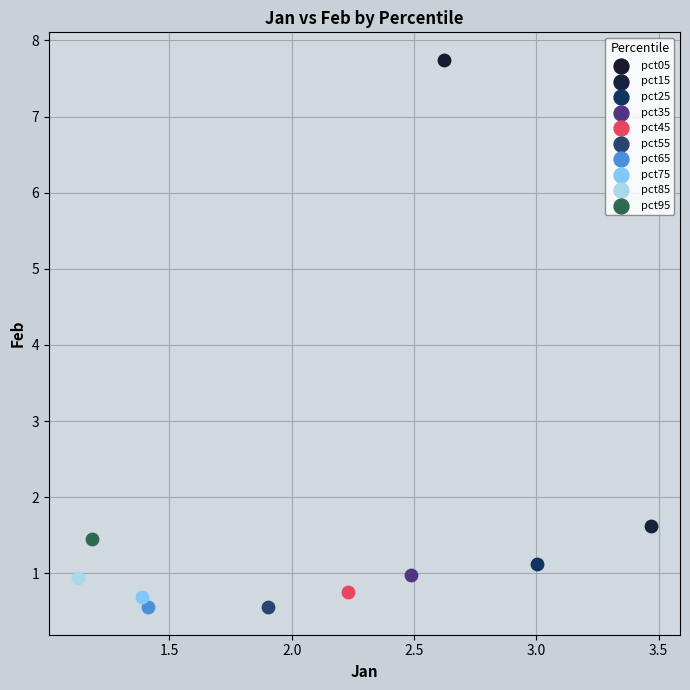

What are all the series names shown in the legend?

pct05, pct15, pct25, pct35, pct45, pct55, pct65, pct75, pct85, pct95